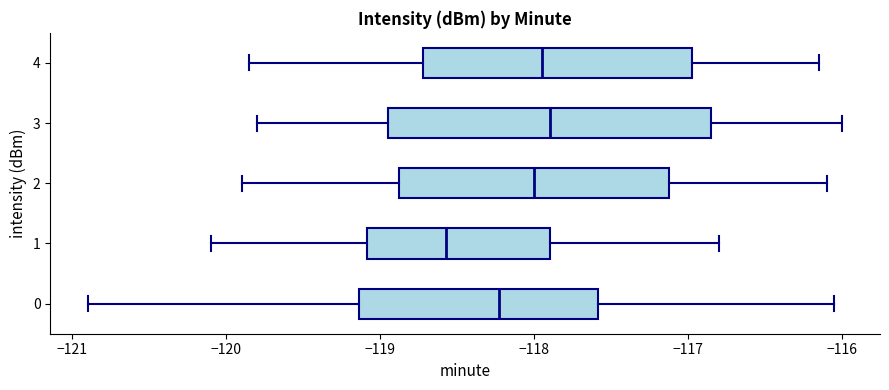

Reading bottom to top, transcribe this box plot: for each box, give where its median line is, the range the box spans, and where its two whiskers end, as read against the x-axis. The values are not printed on the chart, so give them approximately, as read against the axis.

0: median -118.2, box -119.1 to -117.6, whiskers -120.9 to -116.1
1: median -118.6, box -119.1 to -117.9, whiskers -120.1 to -116.8
2: median -118.0, box -118.9 to -117.1, whiskers -119.9 to -116.1
3: median -117.9, box -118.9 to -116.8, whiskers -119.8 to -116.0
4: median -117.9, box -118.7 to -117.0, whiskers -119.8 to -116.1